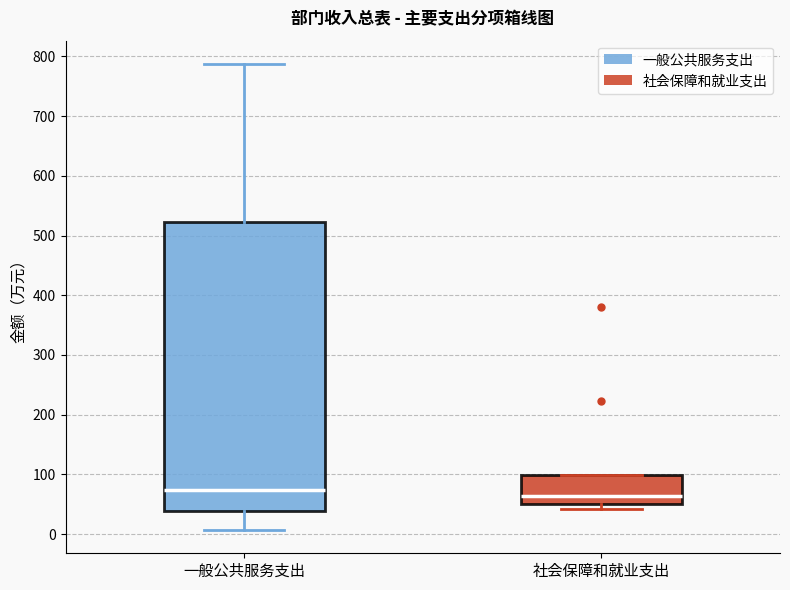

Reading left to right, transcribe this box plot: for each box, give where its median line is, the range the box spans, and where its two whiskers end, as read against the y-axis. The values are not printed on the chart, so give them approximately, as read against the axis.

一般公共服务支出: median 70, box 40 to 520, whiskers 10 to 790
社会保障和就业支出: median 60, box 50 to 100, whiskers 40 to 100